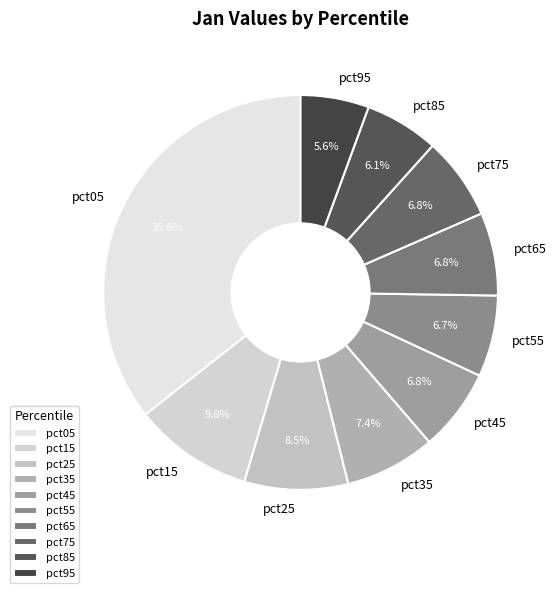

Count the number of slices in the pie.

10